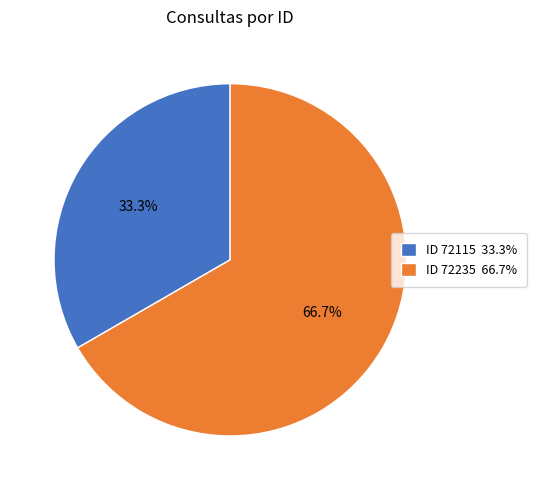

Rank the categories by value from highest to lowest.

ID 72235 66.7%, ID 72115 33.3%